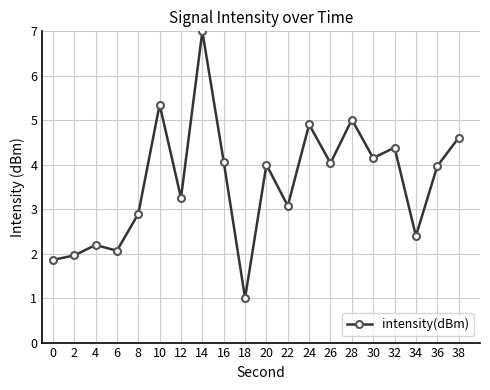

Which label corresponds to the smallest value in the chart?

18